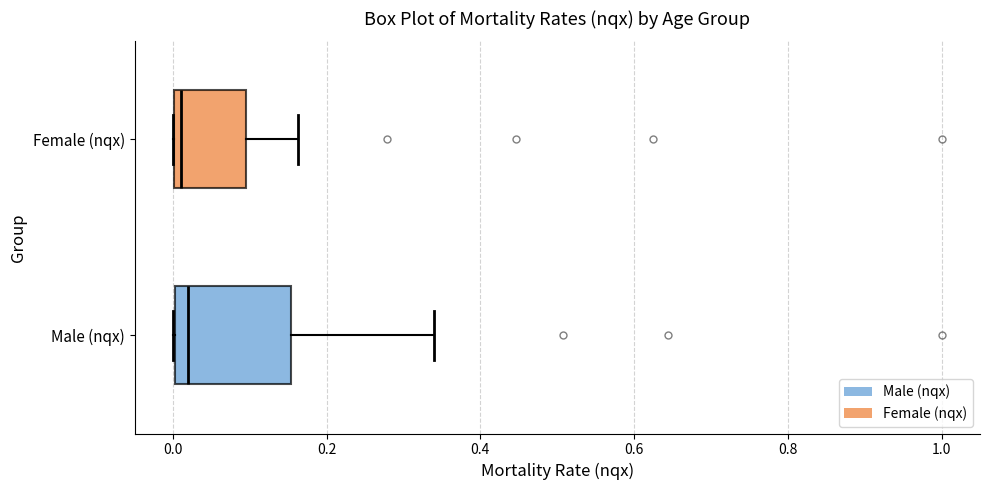

Reading bottom to top, transcribe this box plot: for each box, give where its median line is, the range the box spans, and where its two whiskers end, as read against the x-axis. The values are not printed on the chart, so give them approximately, as read against the axis.

Male (nqx): median 0.02, box 0.00 to 0.16, whiskers 0.00 to 0.34
Female (nqx): median 0.02, box 0.00 to 0.10, whiskers 0.00 to 0.16